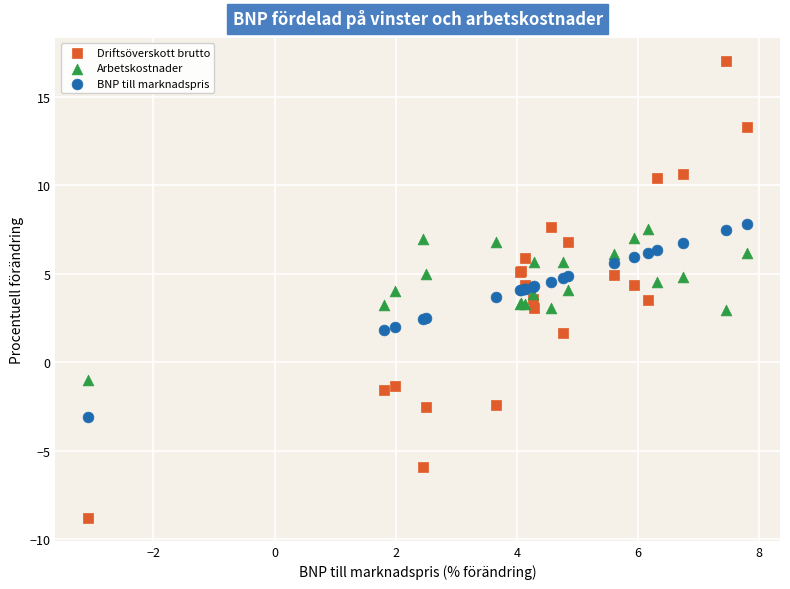

Which series contains the lowest Y value?

Driftsöverskott brutto